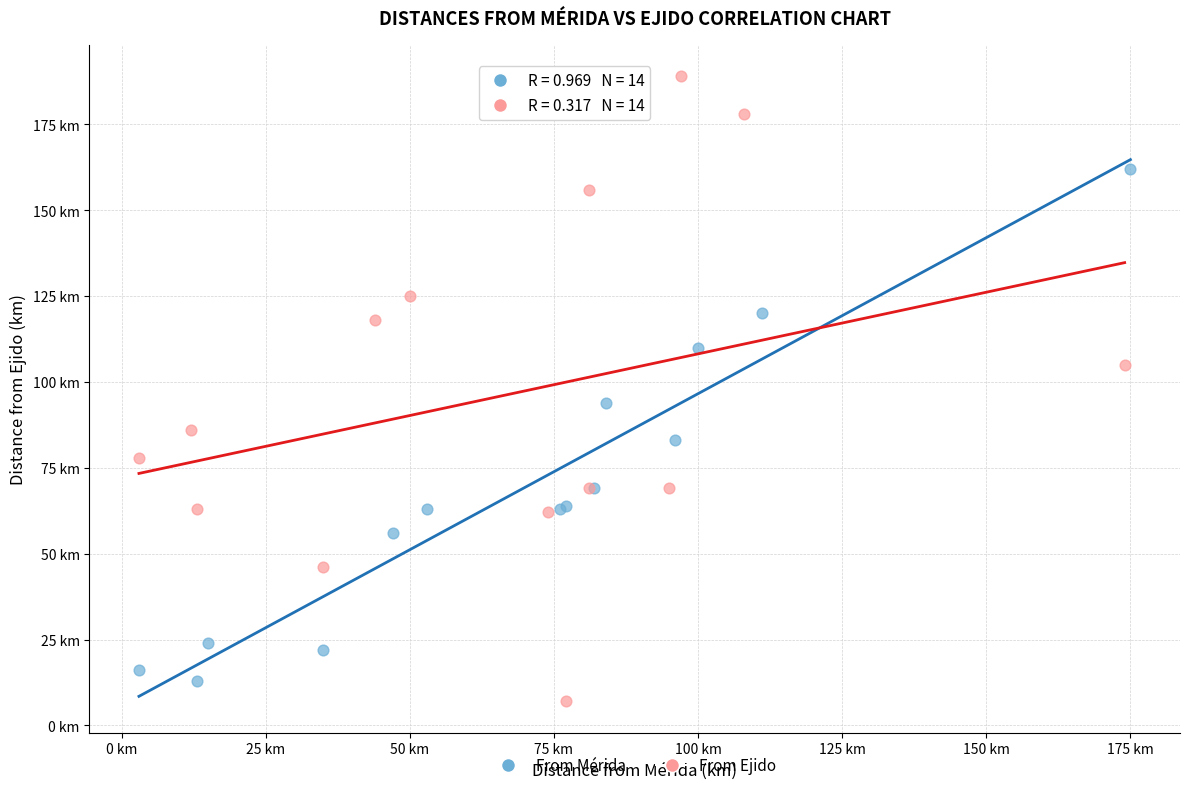

Which series has the widest spread of Y values?

From Ejido